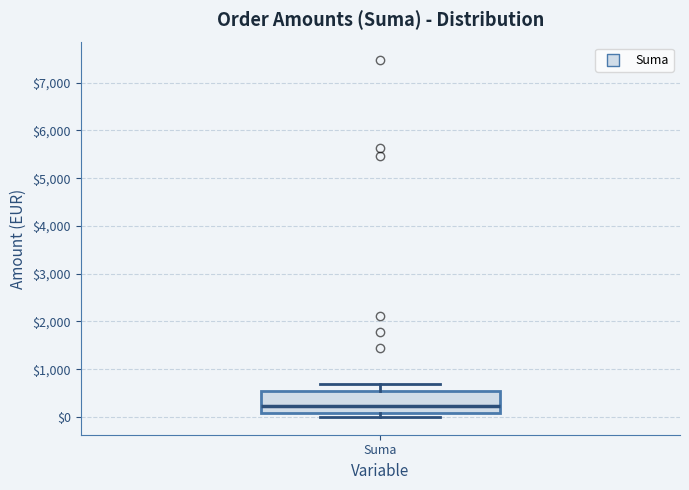

Read this box plot against the y-axis: the position of the median line, the range covered by the box, and the ends of both whiskers. The values are not printed on the chart, so give them approximately, as read against the axis.

median 200, box 100 to 500, whiskers 0 to 700